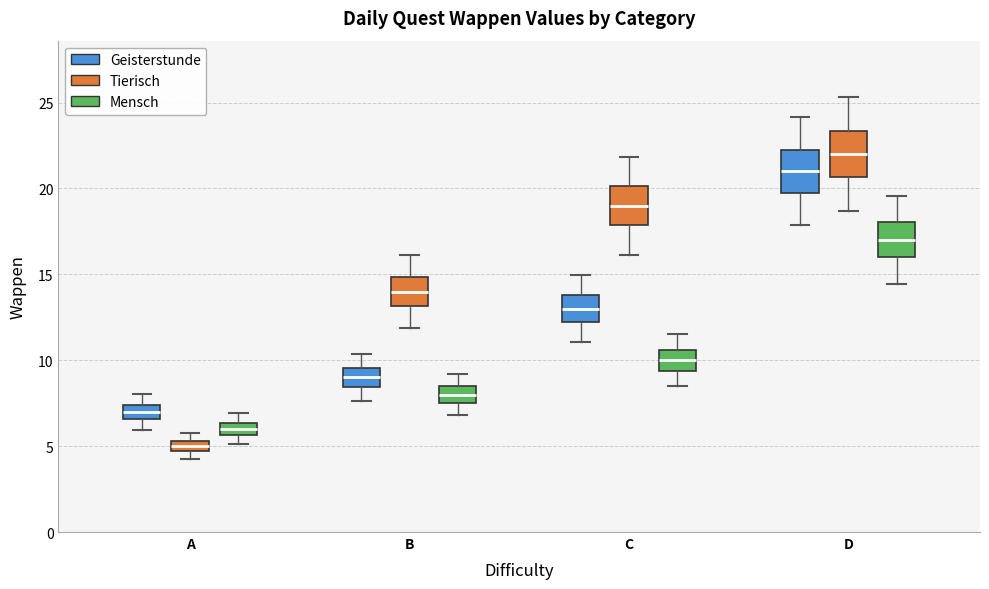

Which box has the highest median line?

D (Tierisch)